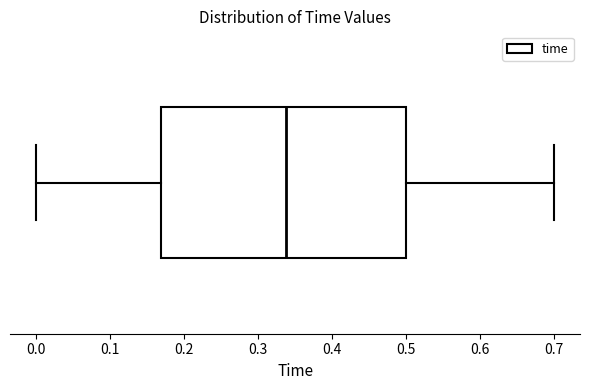

Transcribe this box plot: give where the median line is, the range the box spans, and where the two whiskers end, as read against the x-axis. The values are not printed on the chart, so give them approximately, as read against the axis.

median 0.34, box 0.17 to 0.50, whiskers 0.00 to 0.70